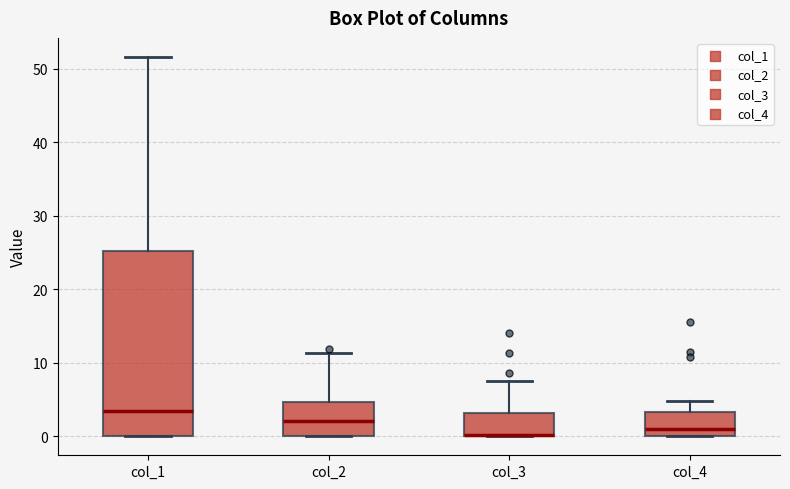

Which box is the tallest, from its lower edge to its upper edge?

col_1